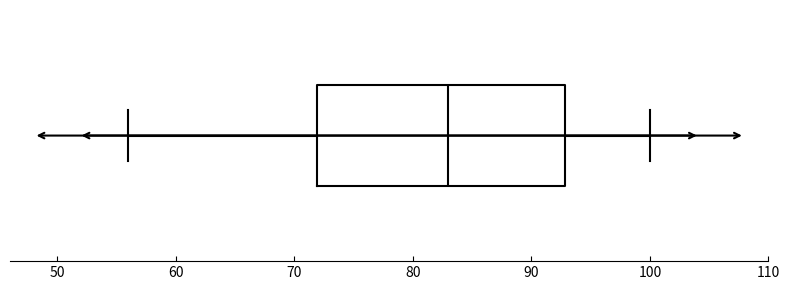

Where is the right edge of the box on the x-axis? The values are not printed on the chart, so give them approximately, as read against the axis.

93